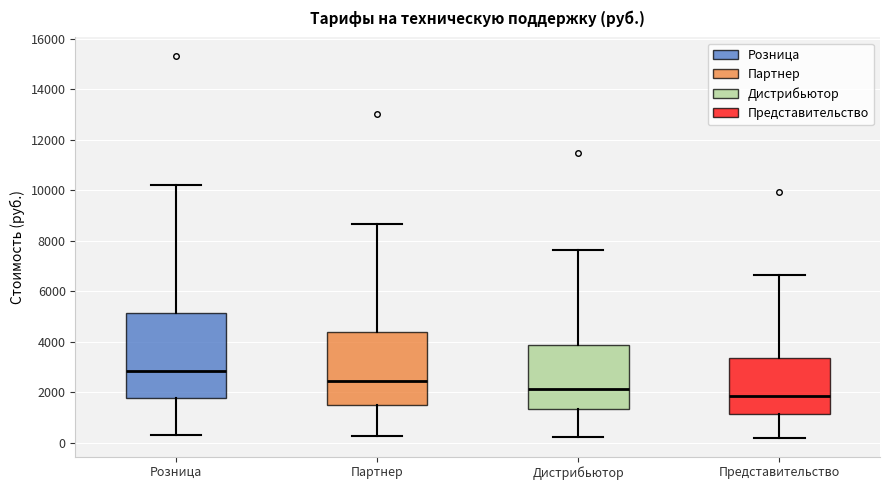

Where is the lower edge of the box for Дистрибьютор on the y-axis? The values are not printed on the chart, so give them approximately, as read against the axis.

1400